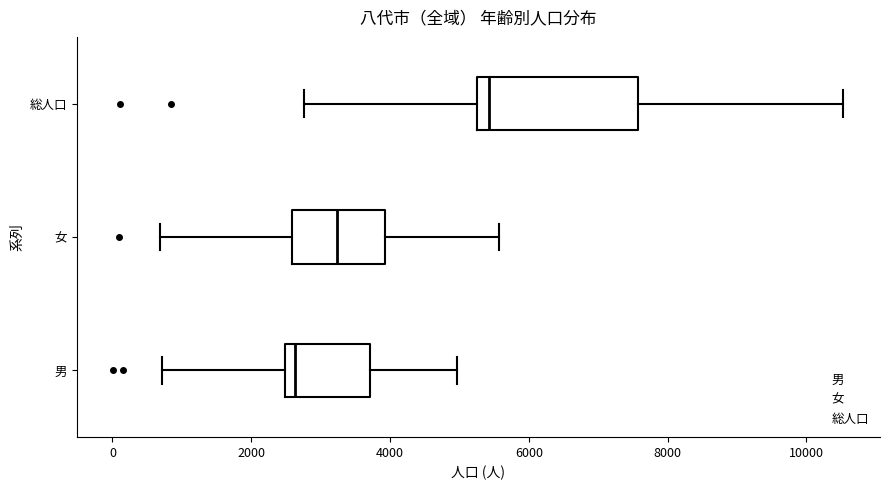

Where is the left edge of the box for 総人口 on the x-axis? The values are not printed on the chart, so give them approximately, as read against the axis.

5200